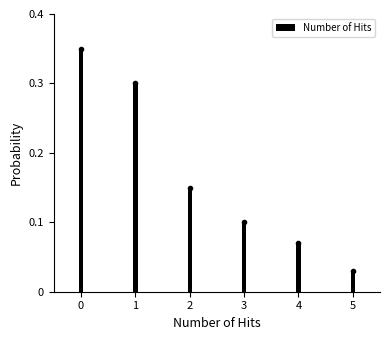

What is the change in value from 0 to 5?

-0.3